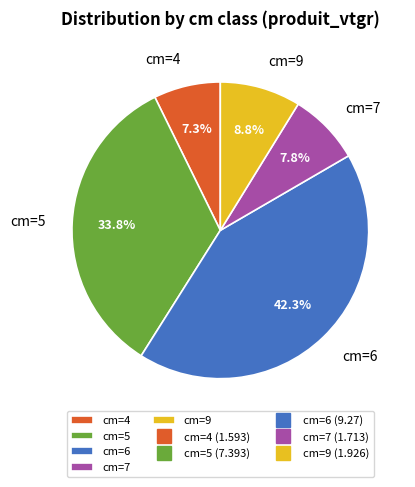

Which category has the biggest portion of the pie?

cm=6